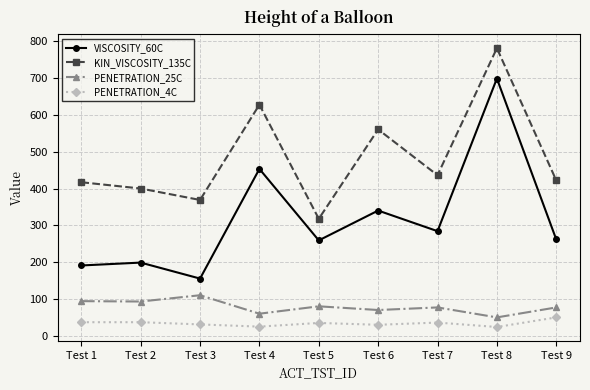

True or false: PENETRATION_4C and KIN_VISCOSITY_135C intersect in this chart.

False